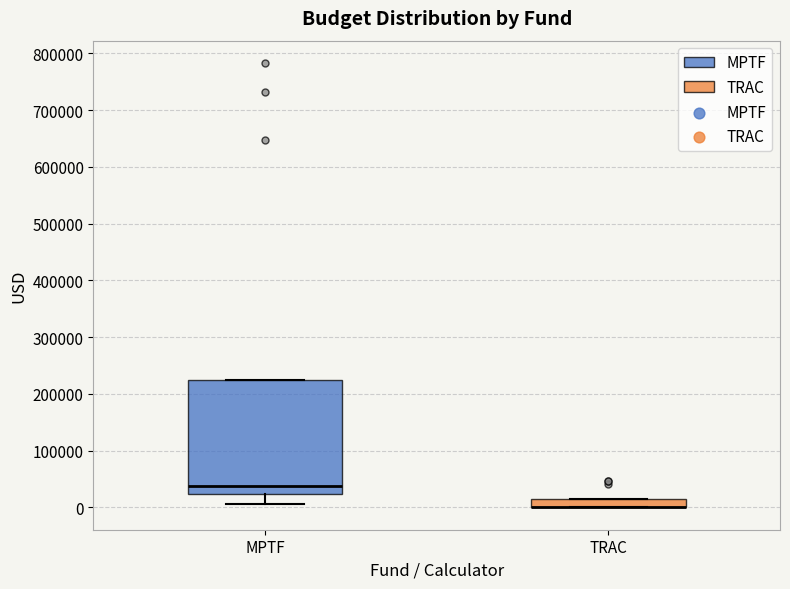

Which box is the tallest, from its lower edge to its upper edge?

MPTF